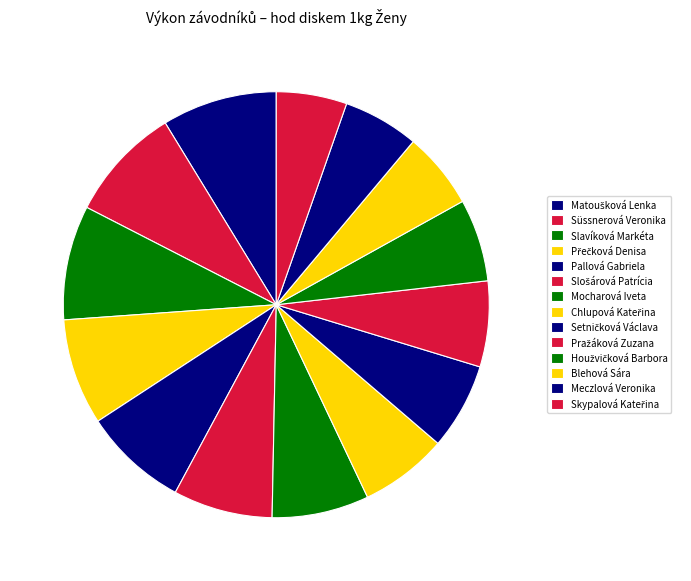

Is the sum of Slavíková Markéta and Setničková Václava greater than half?

No